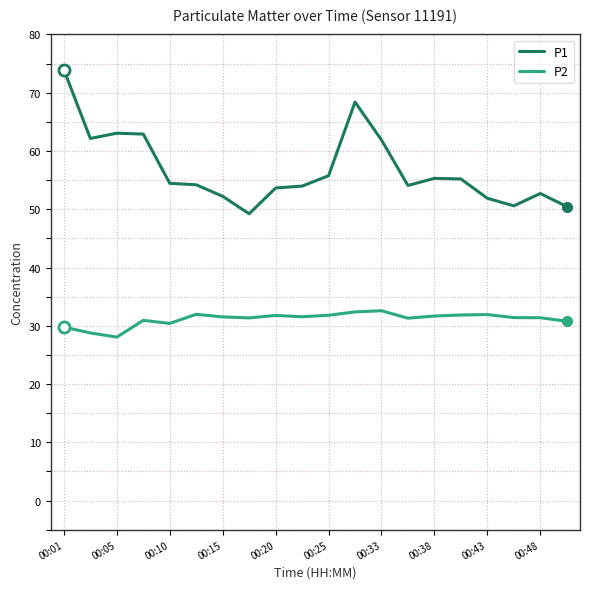

How many lines are shown in the chart?

2